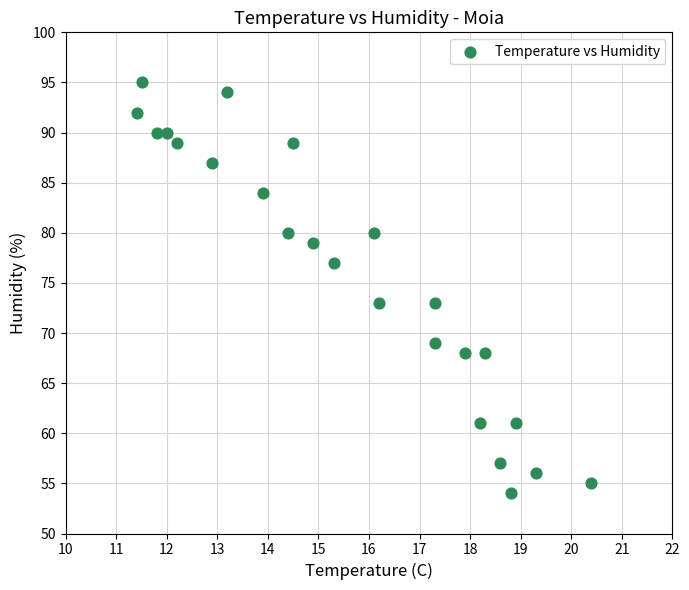

What is the range of Y values (max minus min)?

41